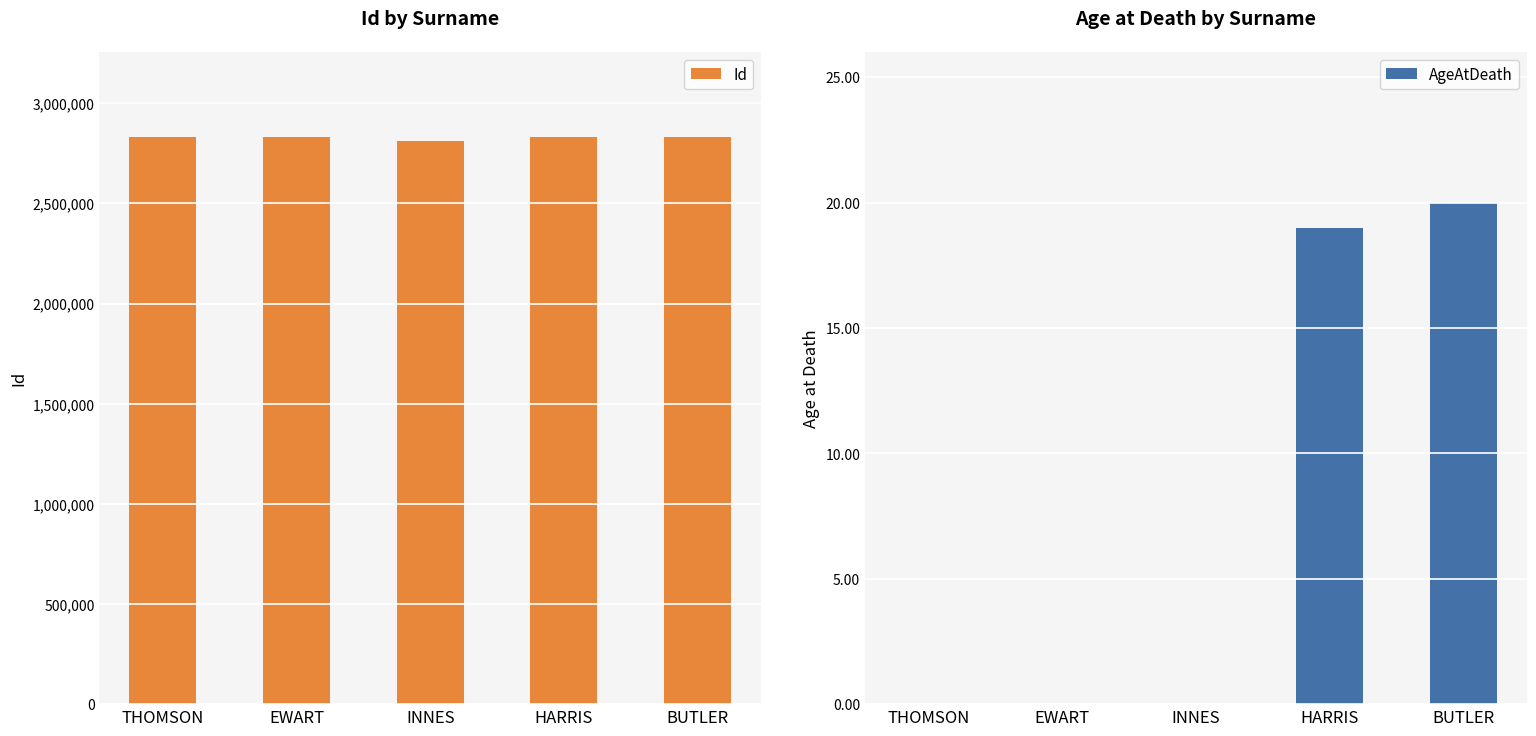

What are all the series names shown in the legend?

Id, AgeAtDeath